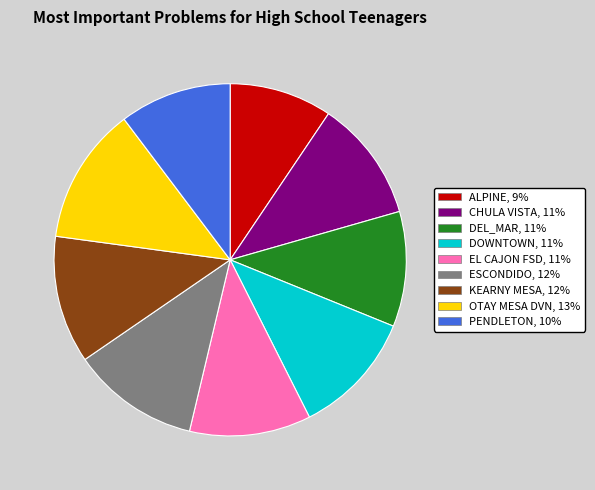

What is the largest slice in the pie chart?

OTAY MESA DVN